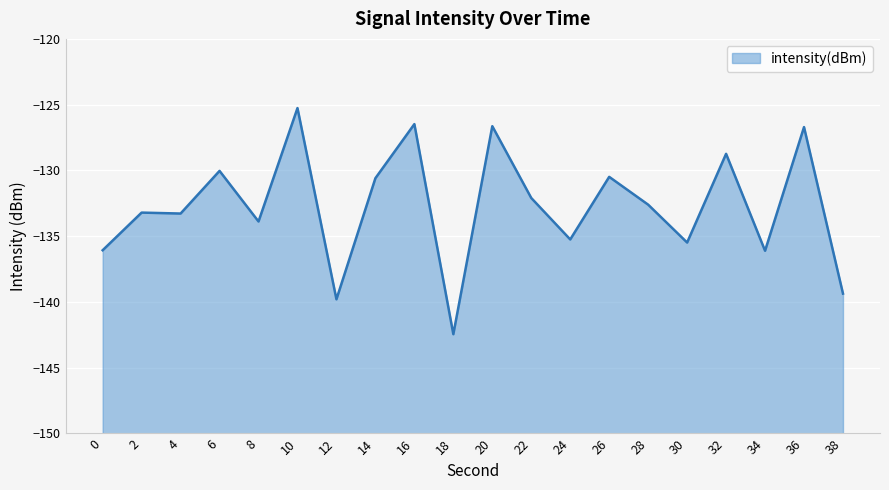

What is the sum of the values at 24 and 14?

-265.8